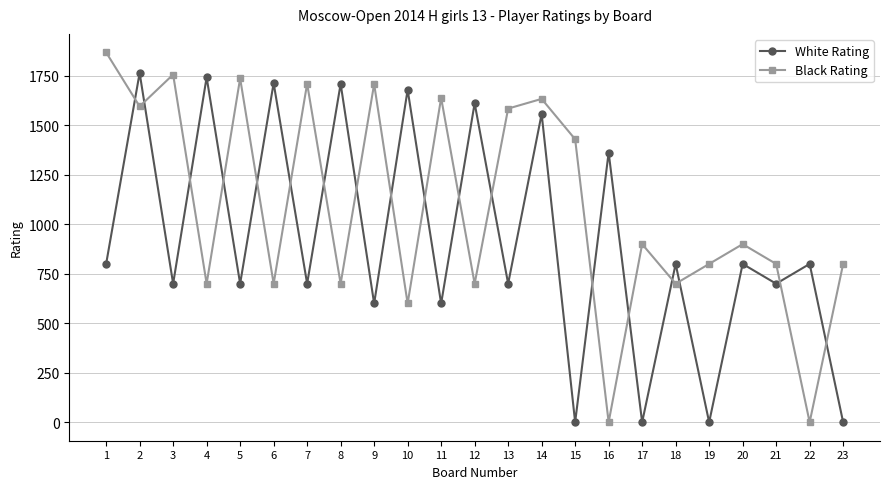

What is the difference between the highest and lowest values at 13?

885